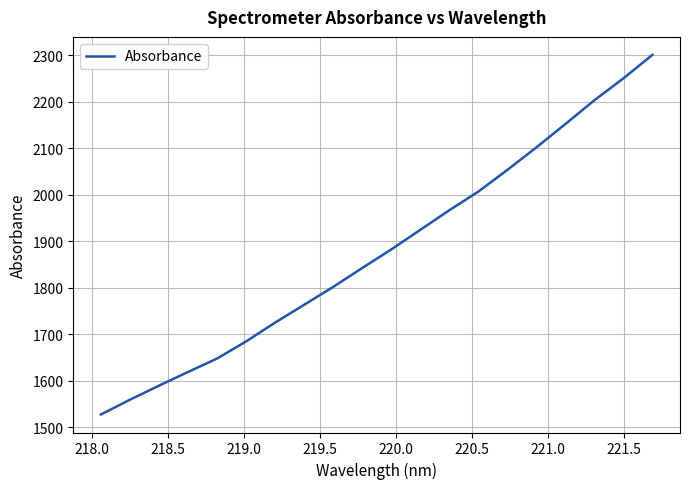

What is the minimum value shown in the chart?

1527.5